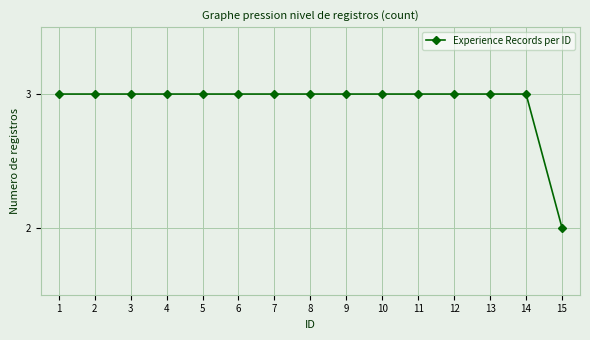

What is the value of the 5th point from the left?

3